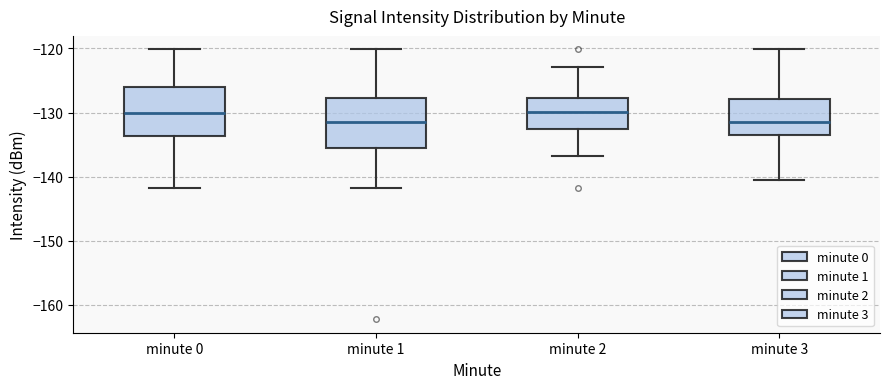

Reading left to right, transcribe this box plot: for each box, give where its median line is, the range the box spans, and where its two whiskers end, as read against the y-axis. The values are not printed on the chart, so give them approximately, as read against the axis.

minute 0: median -130, box -134 to -126, whiskers -142 to -120
minute 1: median -132, box -136 to -128, whiskers -142 to -120
minute 2: median -130, box -133 to -128, whiskers -137 to -123
minute 3: median -132, box -133 to -128, whiskers -141 to -120